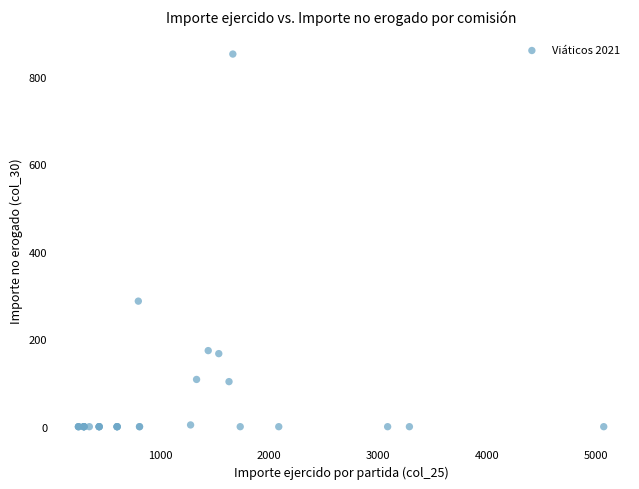

What Y value in the scatter plot is closest to 425?

287.0